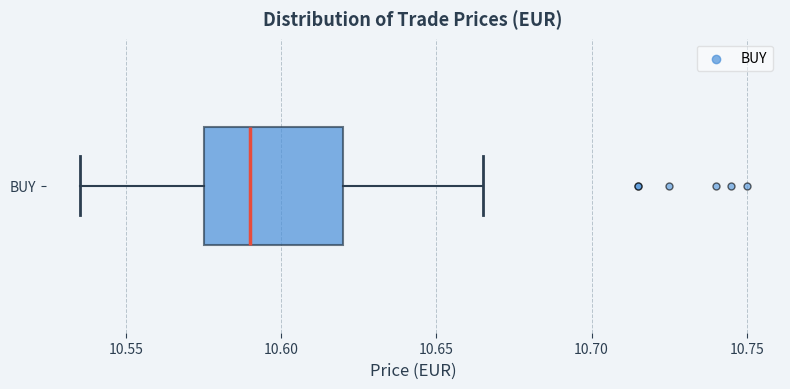

Transcribe this box plot: give where the median line is, the range the box spans, and where the two whiskers end, as read against the x-axis. The values are not printed on the chart, so give them approximately, as read against the axis.

median 10.590, box 10.575 to 10.620, whiskers 10.535 to 10.665